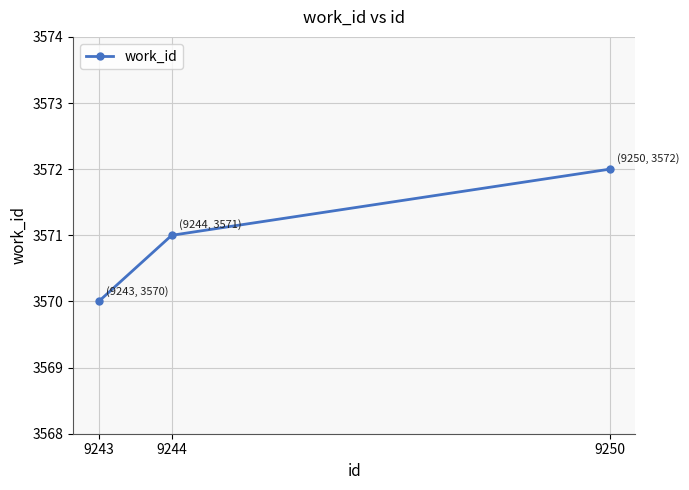

Reading right to left, extract all data points from this chart.

9250=3572	9244=3571	9243=3570